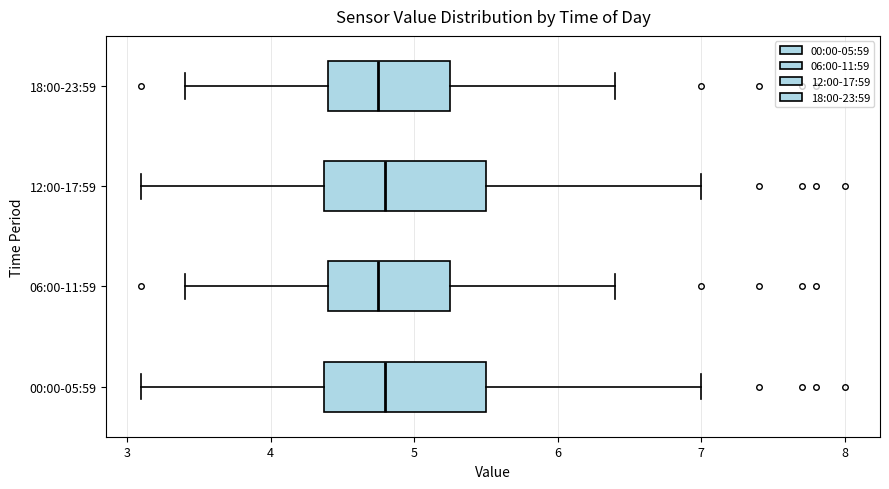

Where does the median line of the box for 18:00-23:59 sit on the x-axis? The values are not printed on the chart, so give them approximately, as read against the axis.

4.8